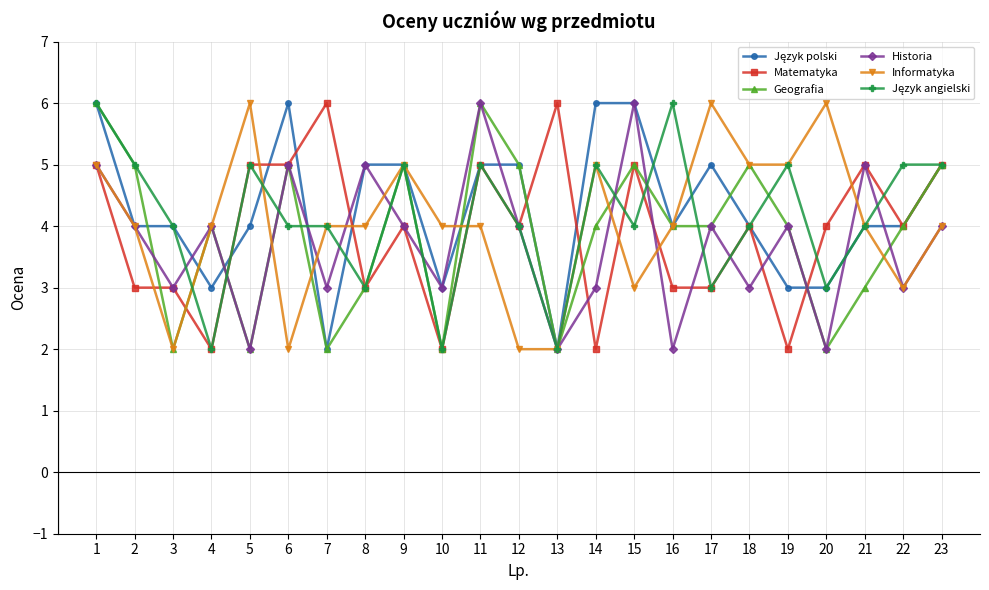

True or false: Matematyka has a value of 6 at 13.

True